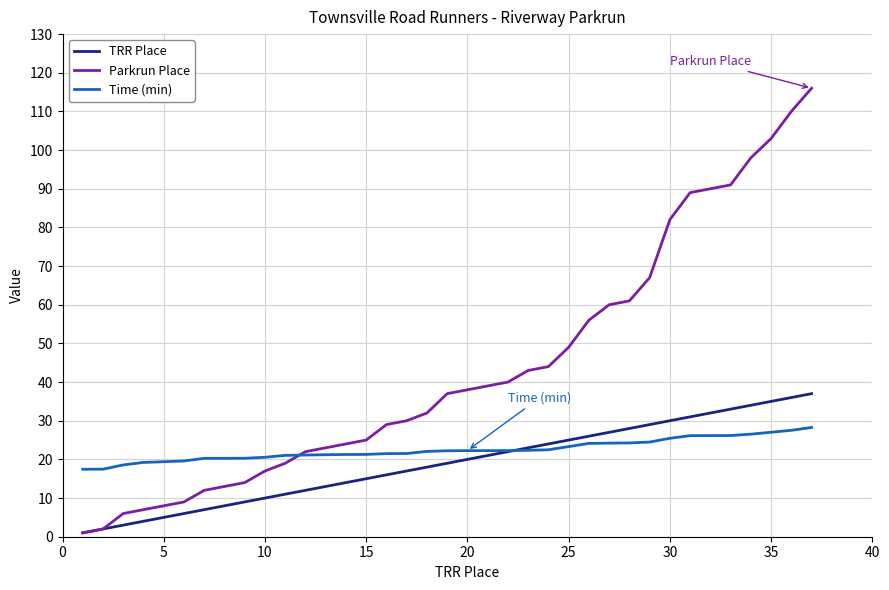

What is the maximum value shown in the chart?

116.0